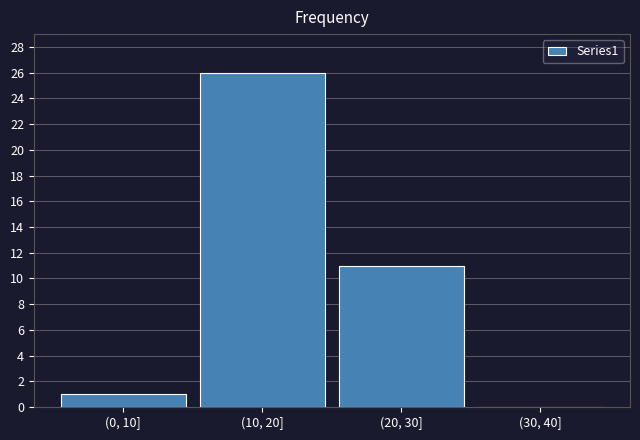

Reading left to right, what are all the values shown in this chart?

(0, 10]=1	(10, 20]=26	(20, 30]=11	(30, 40]=0